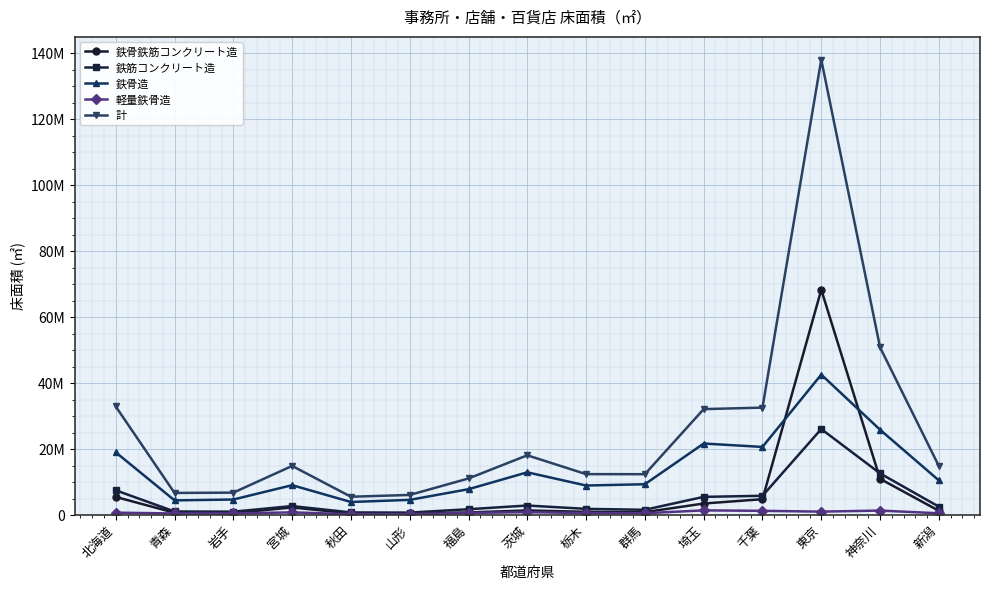

What is the total value across all series at 岩手?

13532738